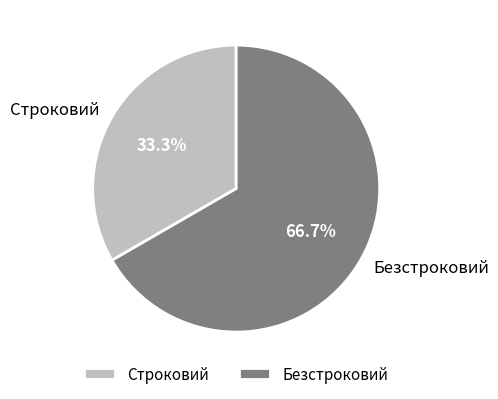

Which slice is the smallest?

Строковий